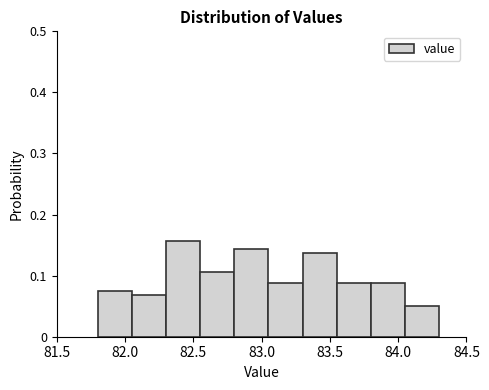

What is the height of the bar covering 82.30 to 82.55 on the x-axis? The values are not printed on the chart, so give them approximately, as read against the axis.

0.16